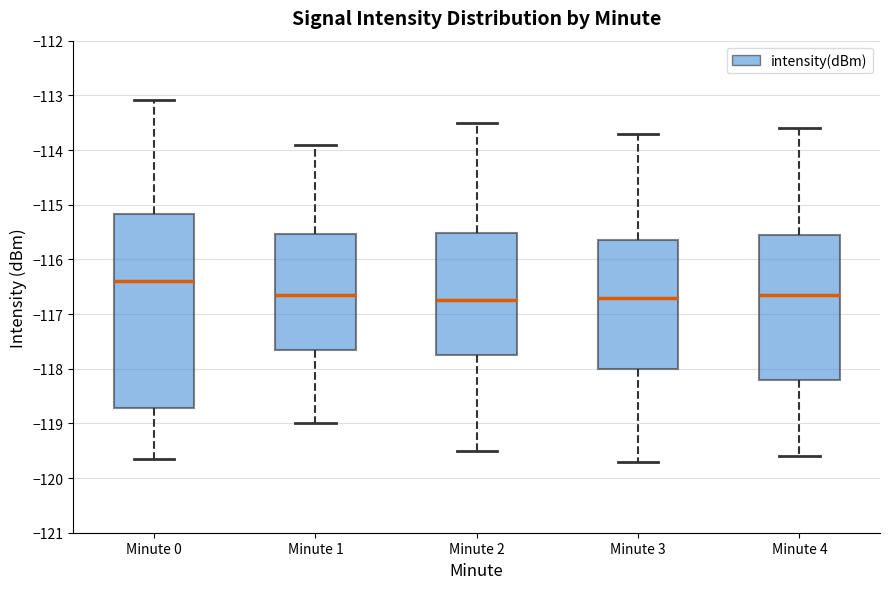

Where is the upper edge of the box for Minute 2 on the y-axis? The values are not printed on the chart, so give them approximately, as read against the axis.

-115.5